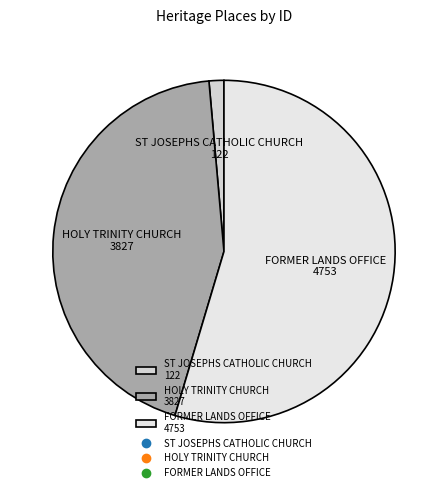

Rank the categories by value from highest to lowest.

FORMER LANDS OFFICE, HOLY TRINITY CHURCH, ST JOSEPHS CATHOLIC CHURCH